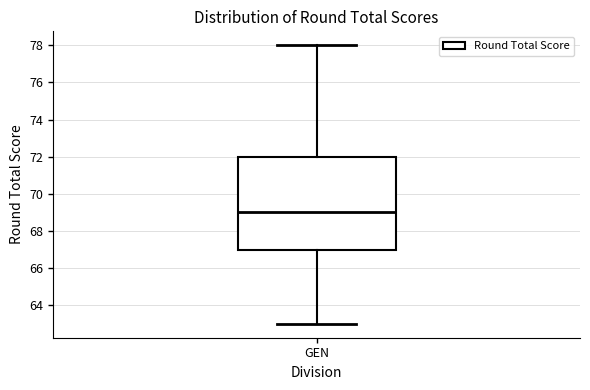

Where is the upper edge of the box for GEN on the y-axis? The values are not printed on the chart, so give them approximately, as read against the axis.

72